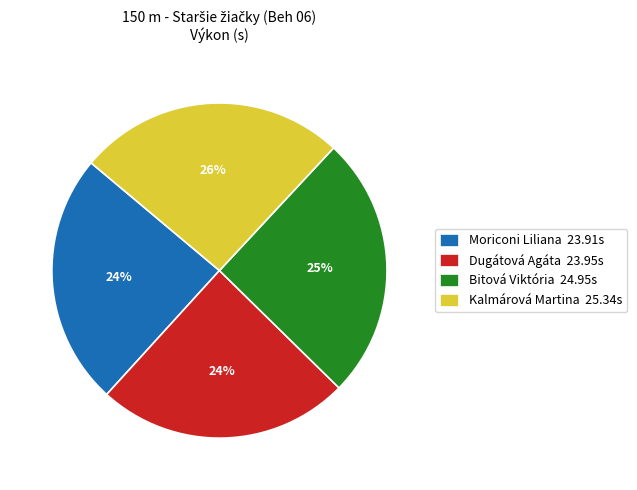

Does Moriconi Liliana represent more than half of the total?

No